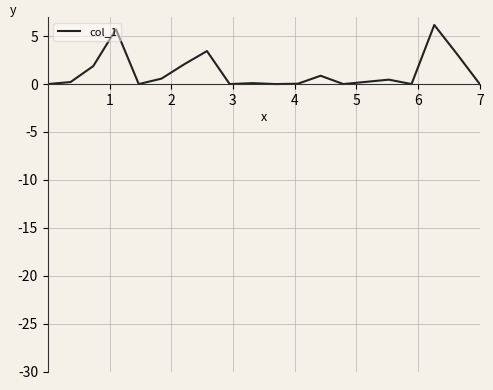

What is the greatest value displayed?

6.2